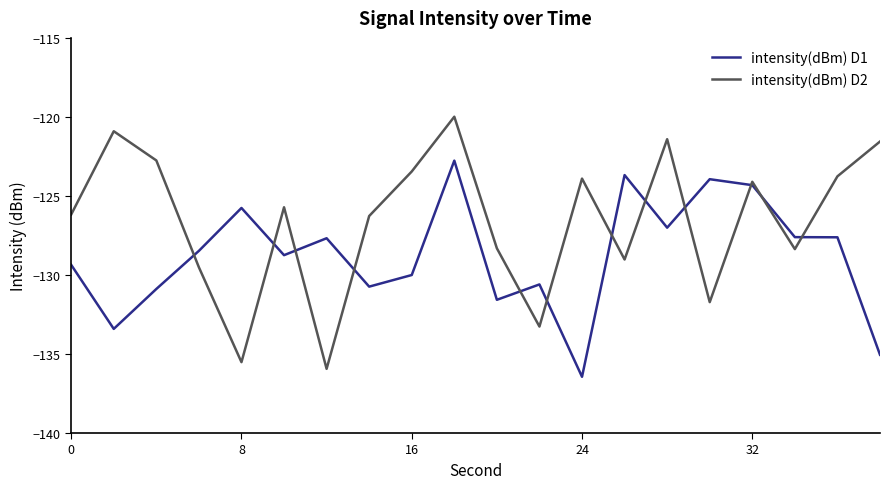

Which series has the largest range (max minus min)?

intensity(dBm) D2